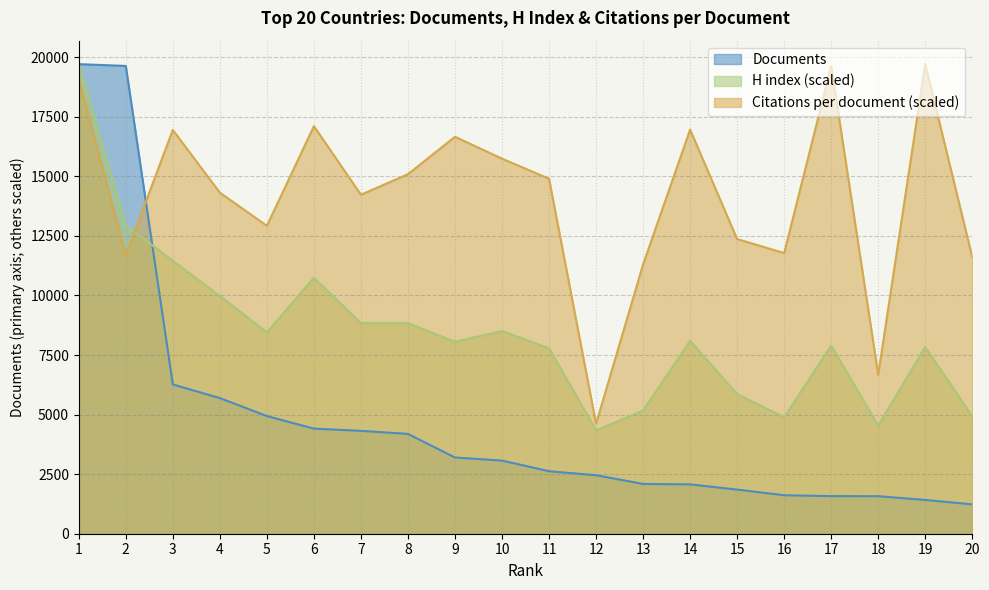

Reading left to right, list all the values displayed in this chart.

Citations per document: 1=19099.0	2=11703.1	3=16948.8	4=14315.8	5=12925.1	6=17107.4	7=14228.1	8=15092.2	9=16661.9	10=15743.7	11=14899.8	12=4617.8	13=11304.8	14=16962.3	15=12368.1	16=11780.8	17=19625.6	18=6676.9	19=19710.0	20=11612.0
H index: 1=19710.0	2=12950.0	3=11456.6	4=9982.7	5=8450.0	6=10749.1	7=8843.0	8=8843.0	9=8056.9	10=8508.9	11=7781.8	12=4342.9	13=5168.2	14=8096.2	15=5856.0	16=4893.1	17=7899.7	18=4539.4	19=7840.8	20=4932.4
Documents: 1=19710.0	2=19635.0	3=6266.0	4=5693.0	5=4939.0	6=4412.0	7=4317.0	8=4191.0	9=3200.0	10=3071.0	11=2623.0	12=2455.0	13=2090.0	14=2071.0	15=1853.0	16=1615.0	17=1578.0	18=1575.0	19=1419.0	20=1232.0